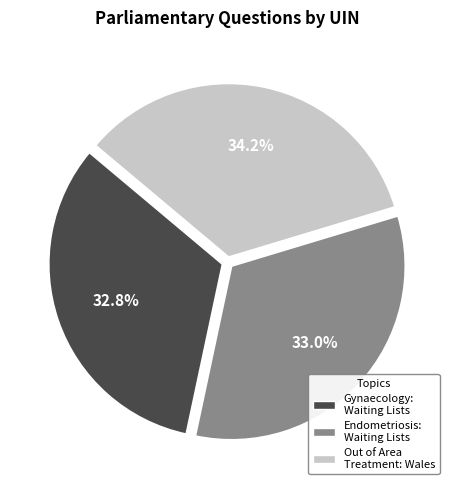

What is the ratio of the value at Gynaecology: Waiting Lists to the value at Endometriosis: Waiting Lists?

1.0